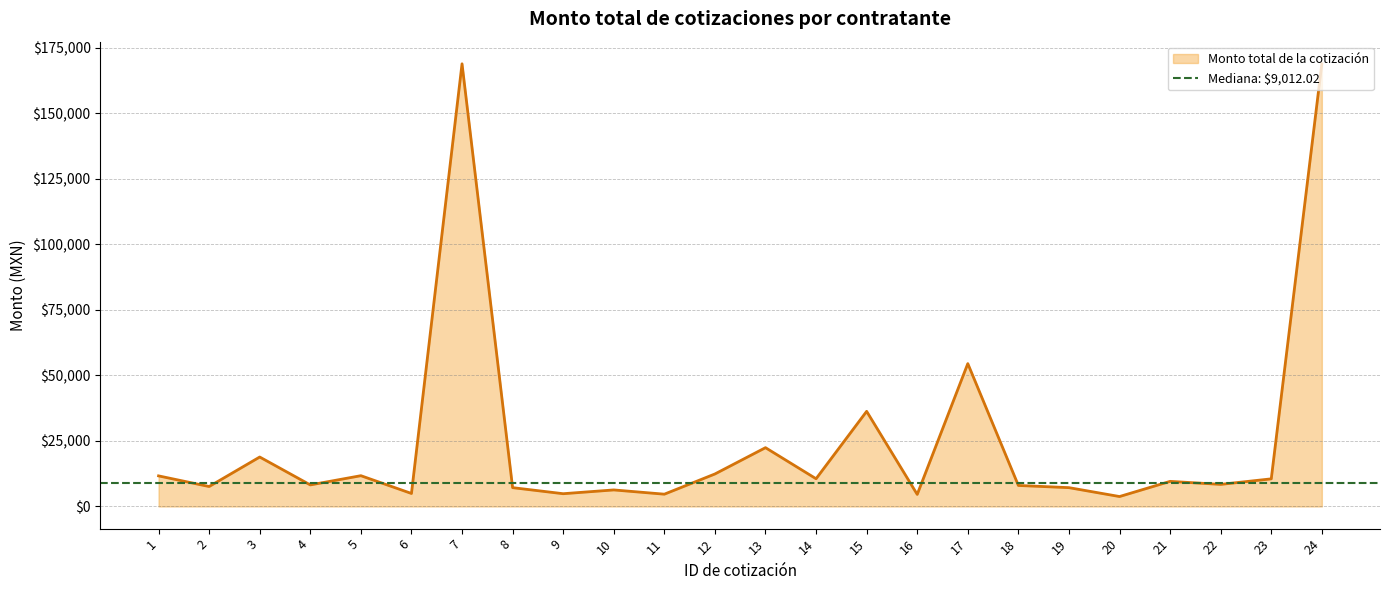

What is the change in value from 4 to 18?

-213.3